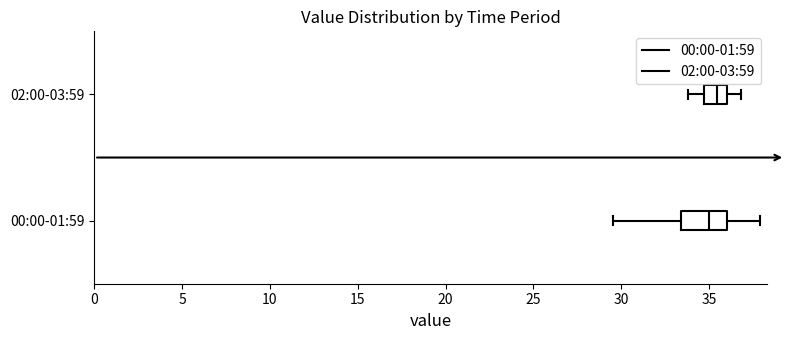

Reading bottom to top, read every box against the x-axis: the position of its median line, the range the box covers, and the ends of its whiskers. The values are not printed on the chart, so give them approximately, as read against the axis.

00:00-01:59: median 35.0, box 33.5 to 36.0, whiskers 29.5 to 38.0
02:00-03:59: median 35.5, box 34.5 to 36.0, whiskers 34.0 to 37.0